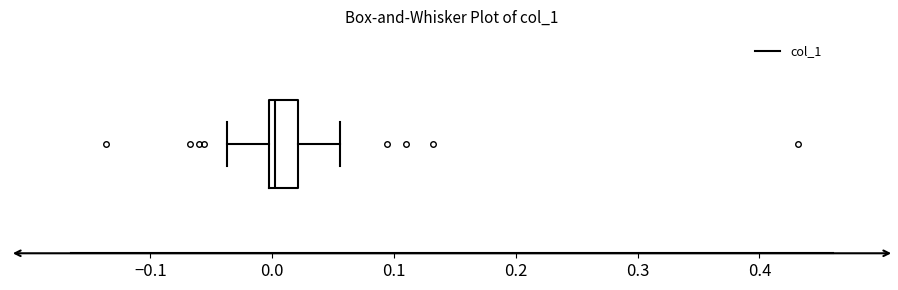

Read this box plot against the x-axis: the position of the median line, the range covered by the box, and the ends of both whiskers. The values are not printed on the chart, so give them approximately, as read against the axis.

median 0.00 (just right of the box's left edge), box 0.00 to 0.02, whiskers -0.04 to 0.06